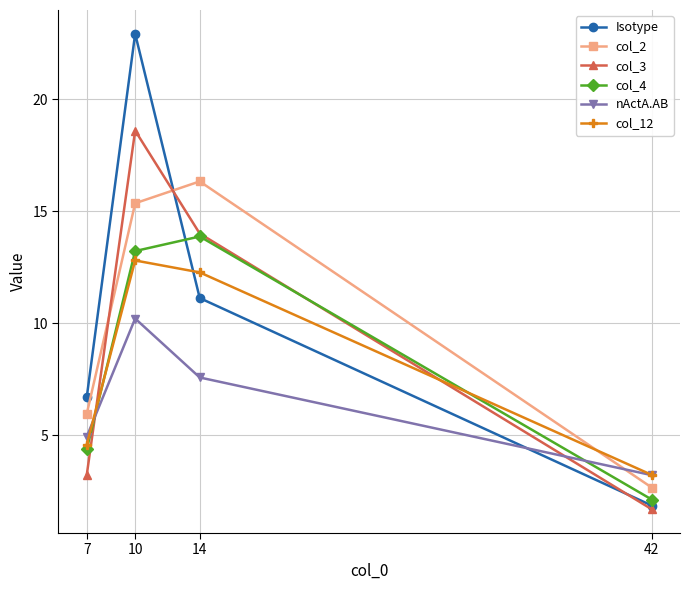

Which series has the largest total across all categories?

Isotype